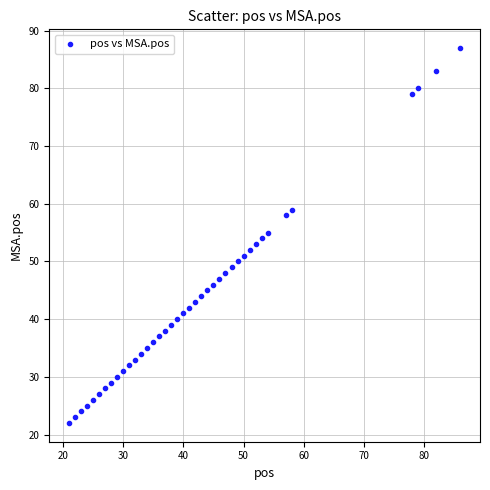

What is the range of Y values (max minus min)?

65